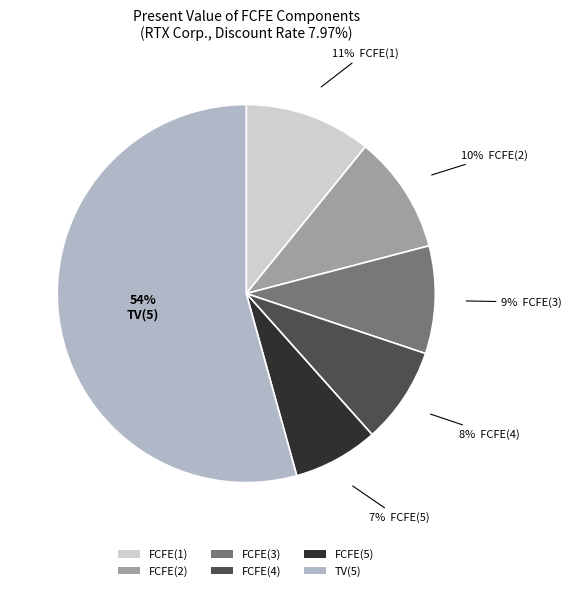

Between FCFE(4) and TV(5), which is larger?

TV(5)